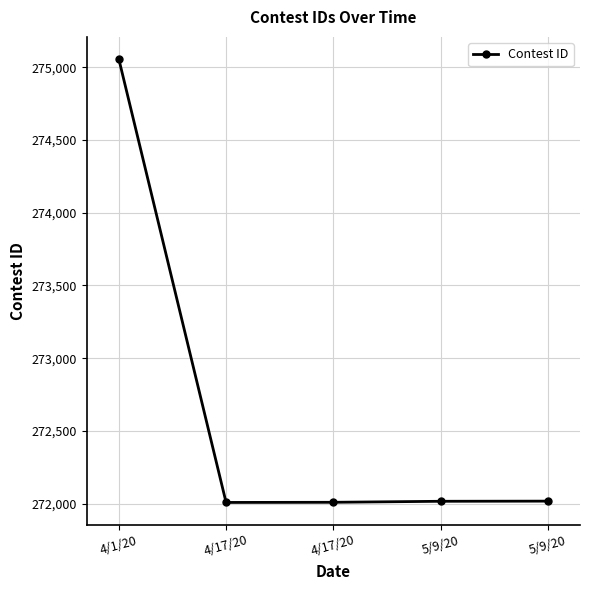

How many lines are shown in the chart?

1